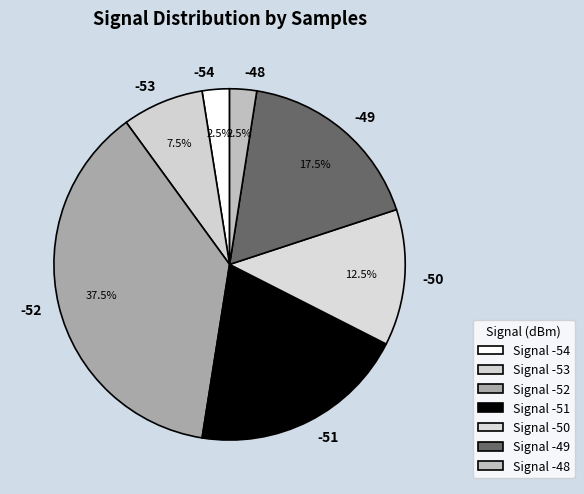

Does -51 account for over 50% of the chart?

No